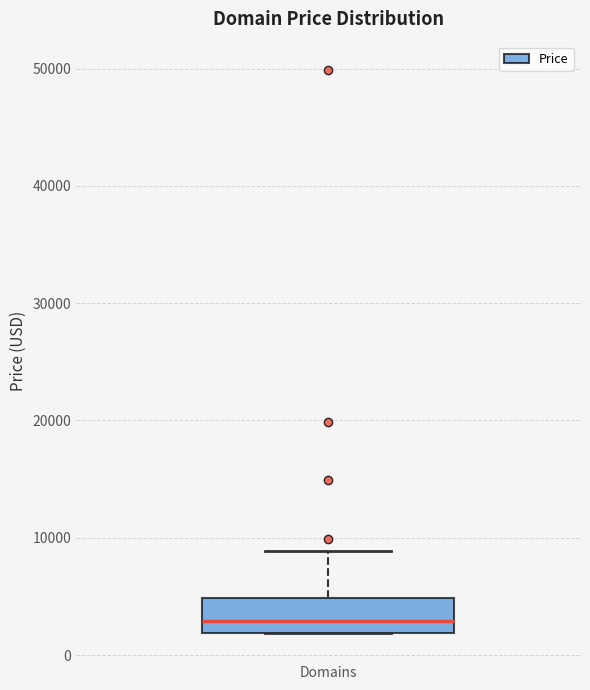

Read this box plot against the y-axis: the position of the median line, the range covered by the box, and the ends of both whiskers. The values are not printed on the chart, so give them approximately, as read against the axis.

median 3000, box 2000 to 5000, whiskers 2000 to 9000